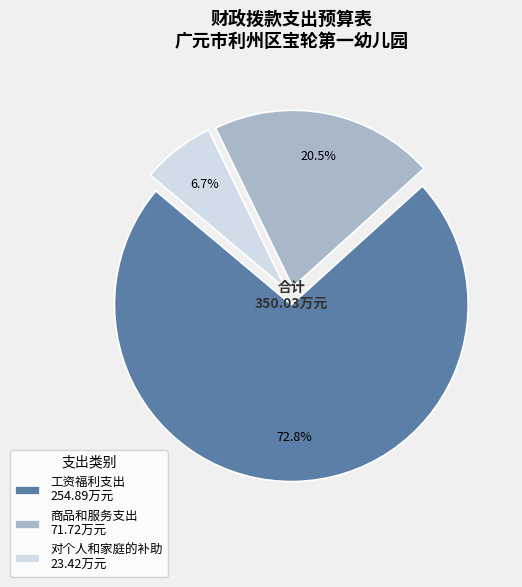

The 工资福利支出 slice represents 87% of the pie. True or false?

False